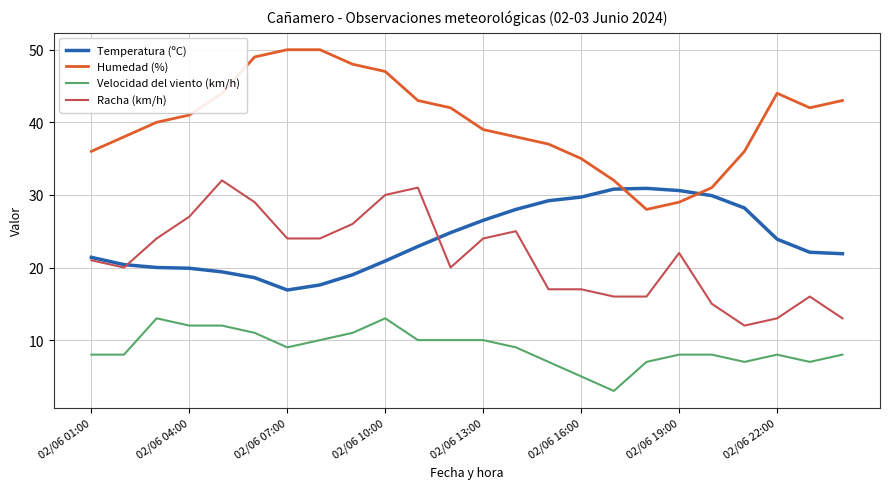

What is the maximum value for Racha (km/h)?

32.0